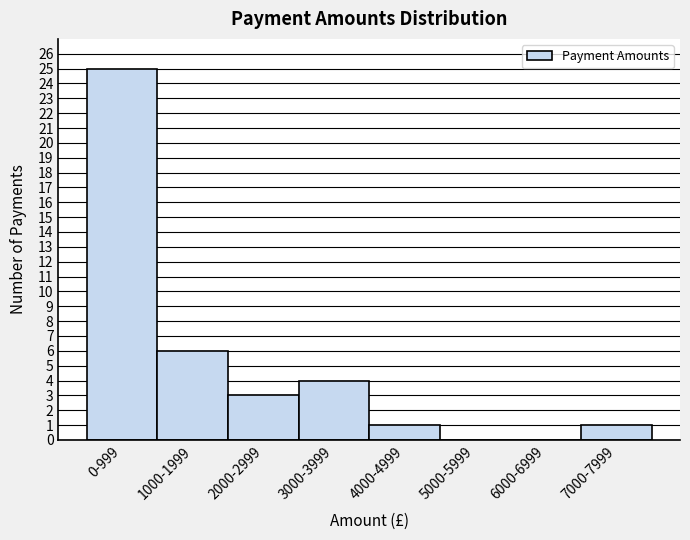

Reading left to right, what are all the values shown in this chart?

0-999=25	1000-1999=6	2000-2999=3	3000-3999=4	4000-4999=1	5000-5999=0	6000-6999=0	7000-7999=1